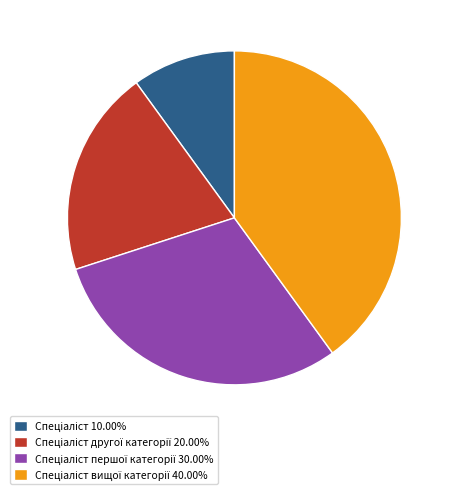

Does any single category account for the majority?

No